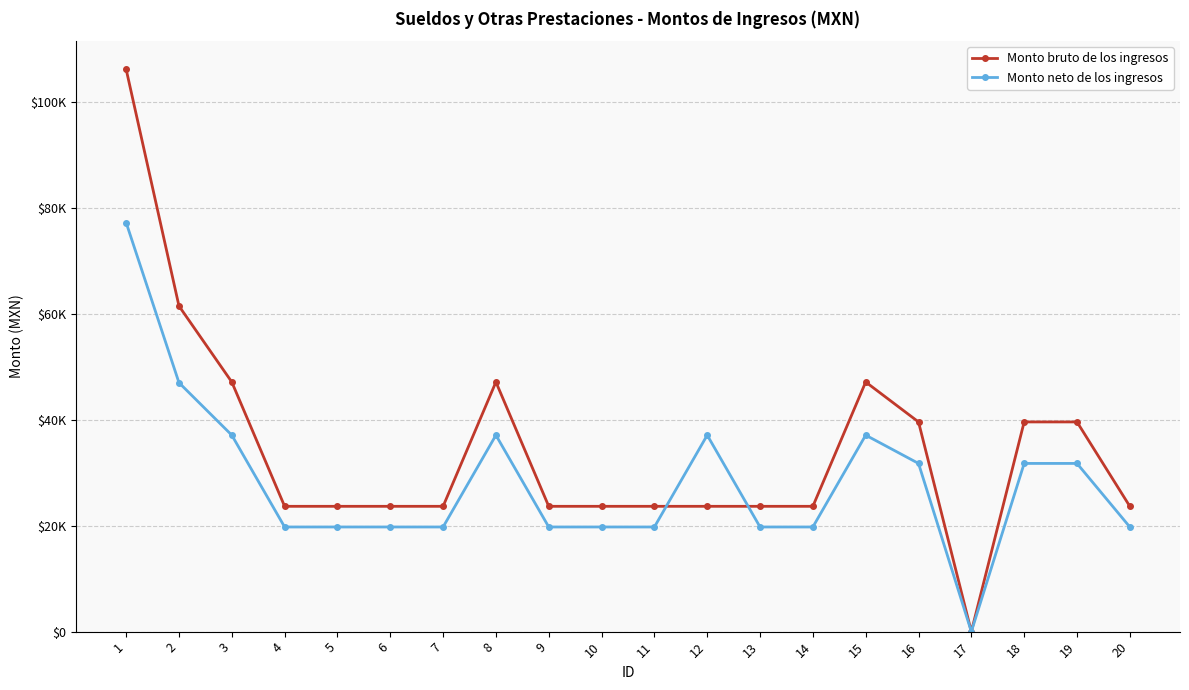

Does the chart display data point markers on the line(s)?

Yes